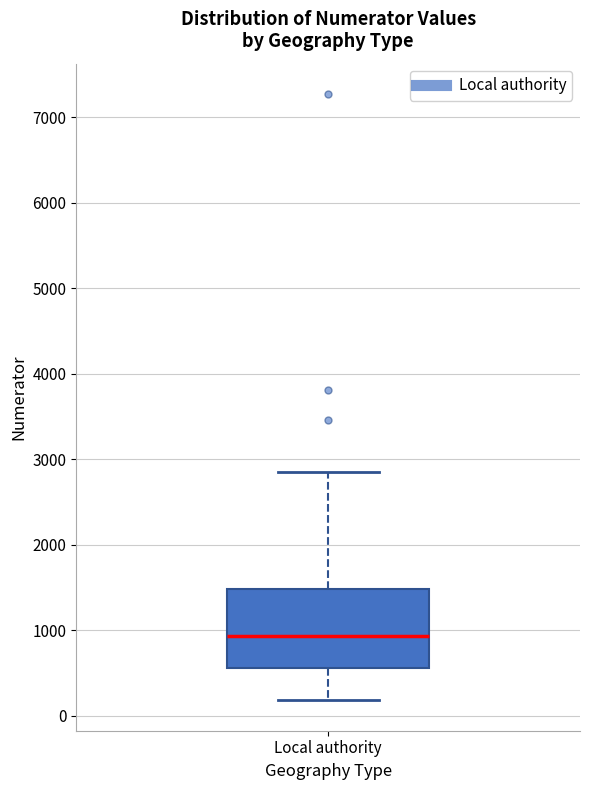

Read this box plot against the y-axis: the position of the median line, the range covered by the box, and the ends of both whiskers. The values are not printed on the chart, so give them approximately, as read against the axis.

median 900, box 600 to 1500, whiskers 200 to 2900